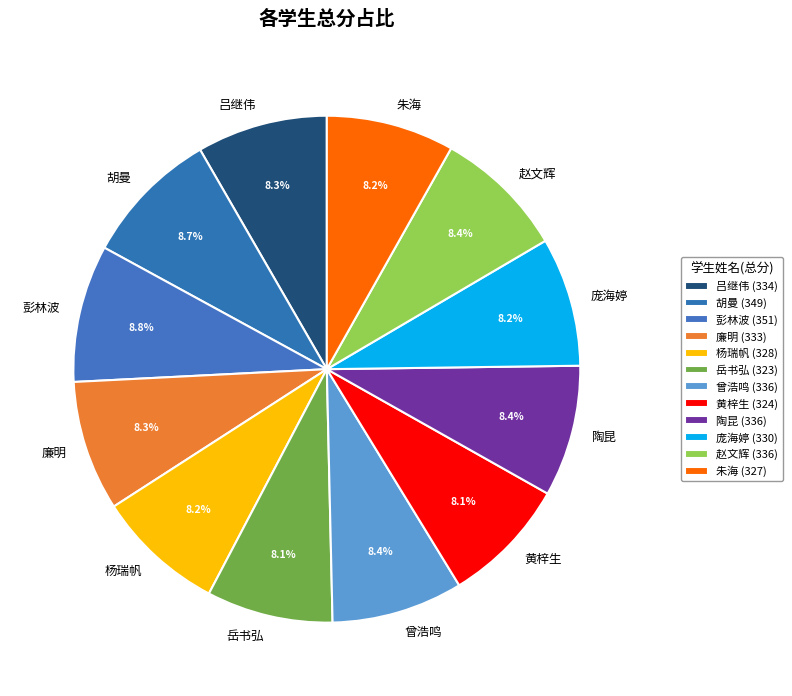

Approximately how many times larger is the value at 彭林波 compared to 岳书弘?

1.1